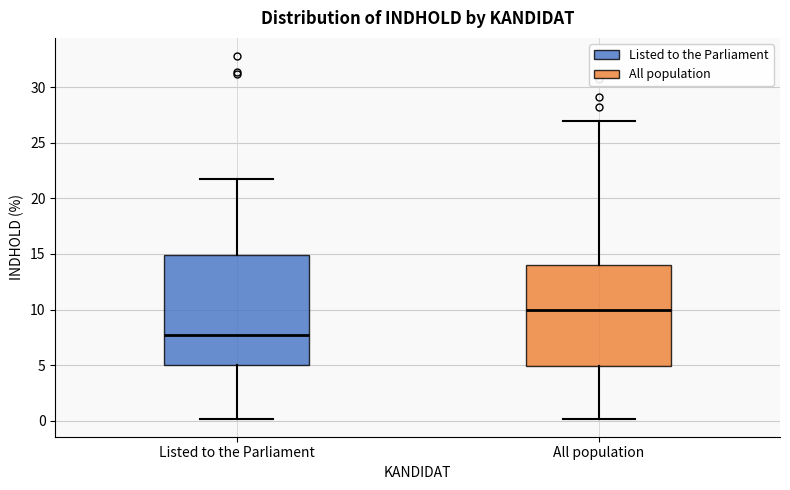

Where is the upper edge of the box for Listed to the Parliament on the y-axis? The values are not printed on the chart, so give them approximately, as read against the axis.

15.0